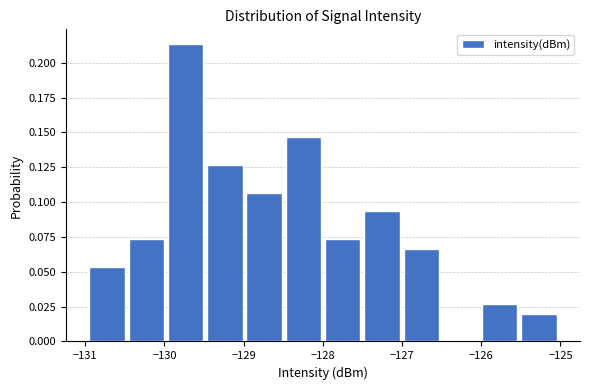

Which range on the x-axis has the tallest bar?

-130.0 to -129.5